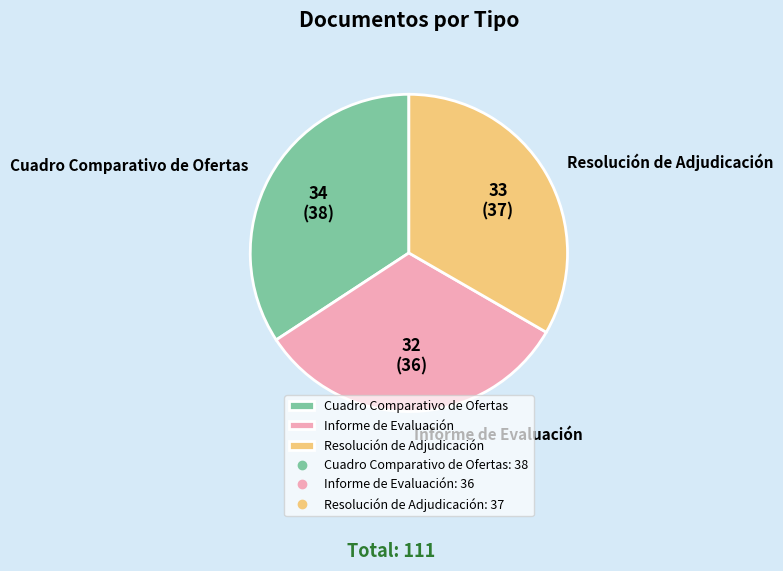

How many slices are in this pie chart?

3